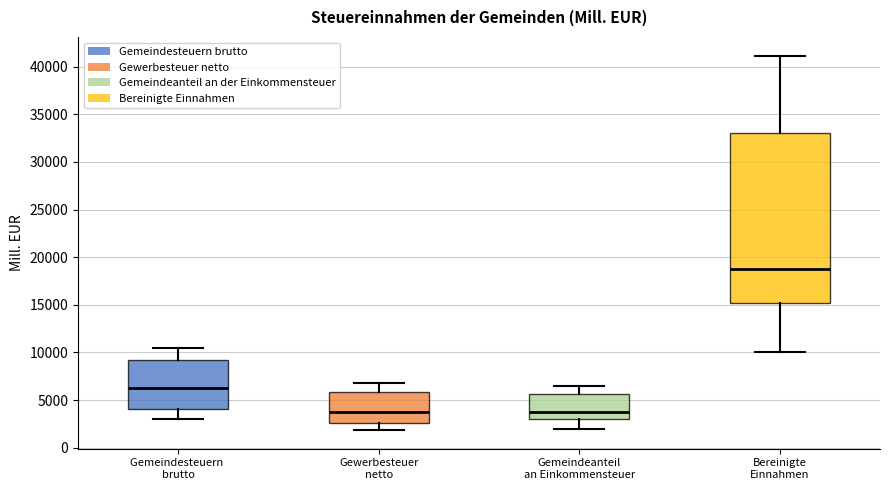

Comparing the boxes themselves (not the whiskers), which one is the tallest?

Bereinigte Einnahmen